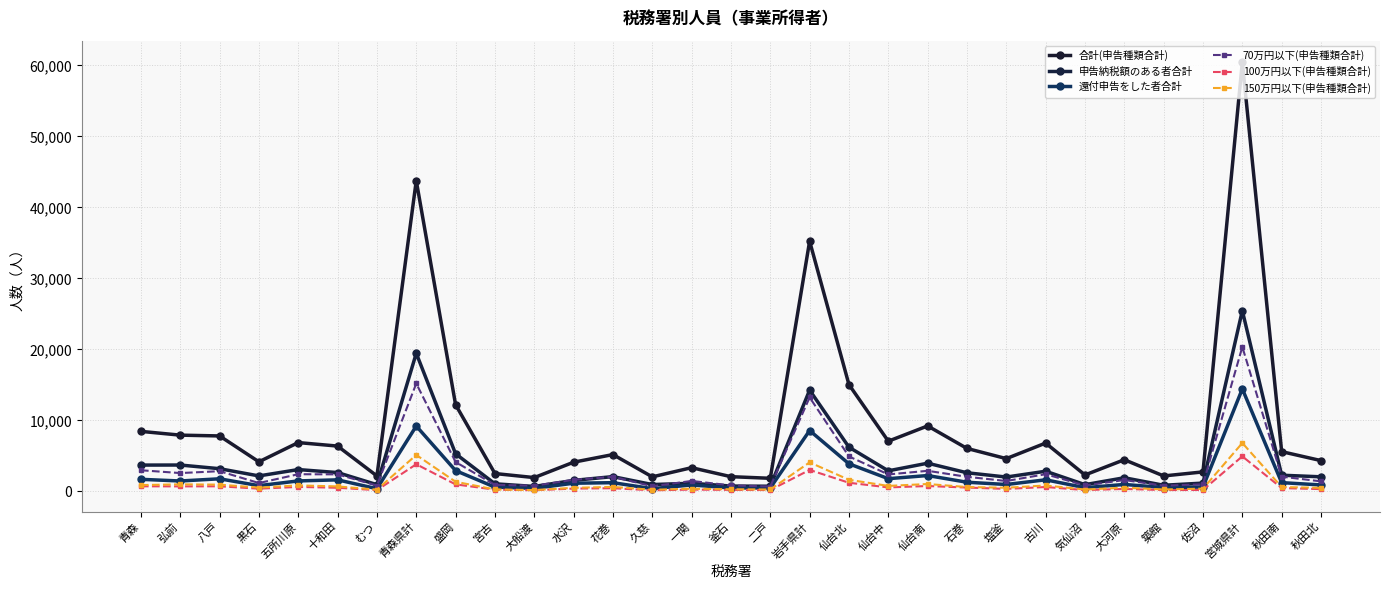

True or false: 合計(申告種類合計) has a value of 4611 at 塩釜.

True